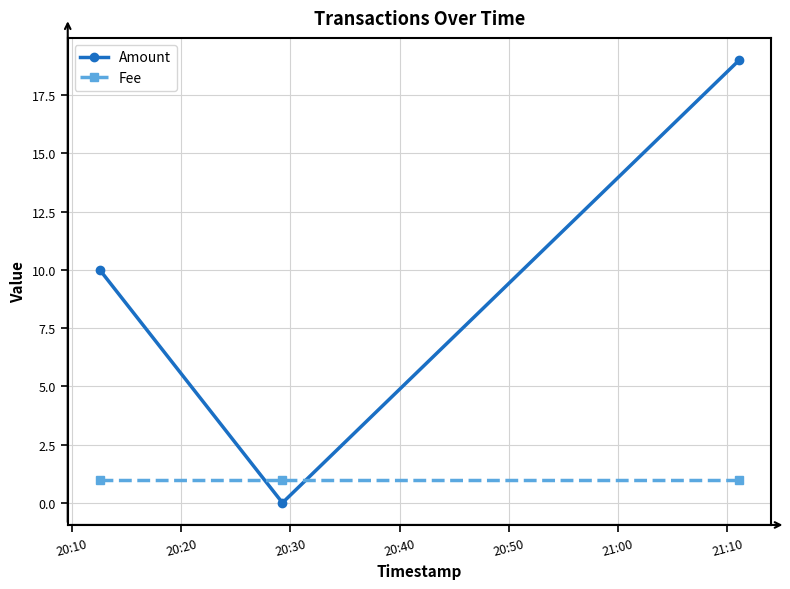

What is the value of the Fee point at the 2nd from the left?

1